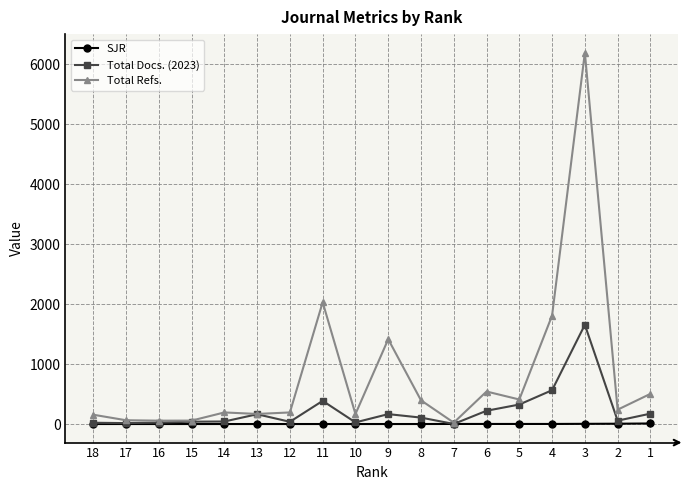

At which category is the sum across all series the highest?

3